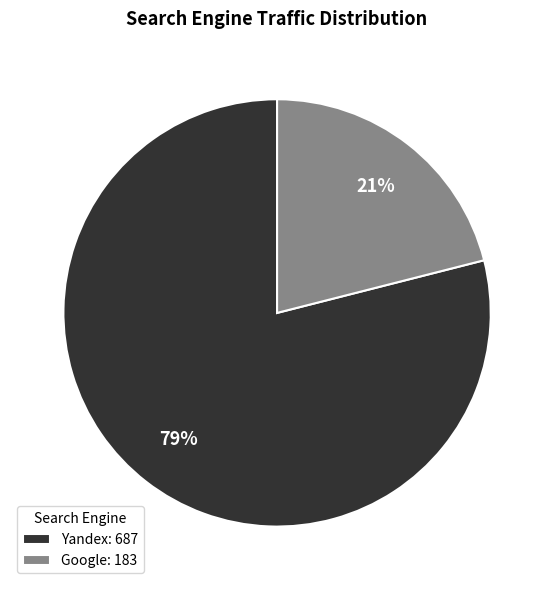

How many segments does this pie chart have?

2